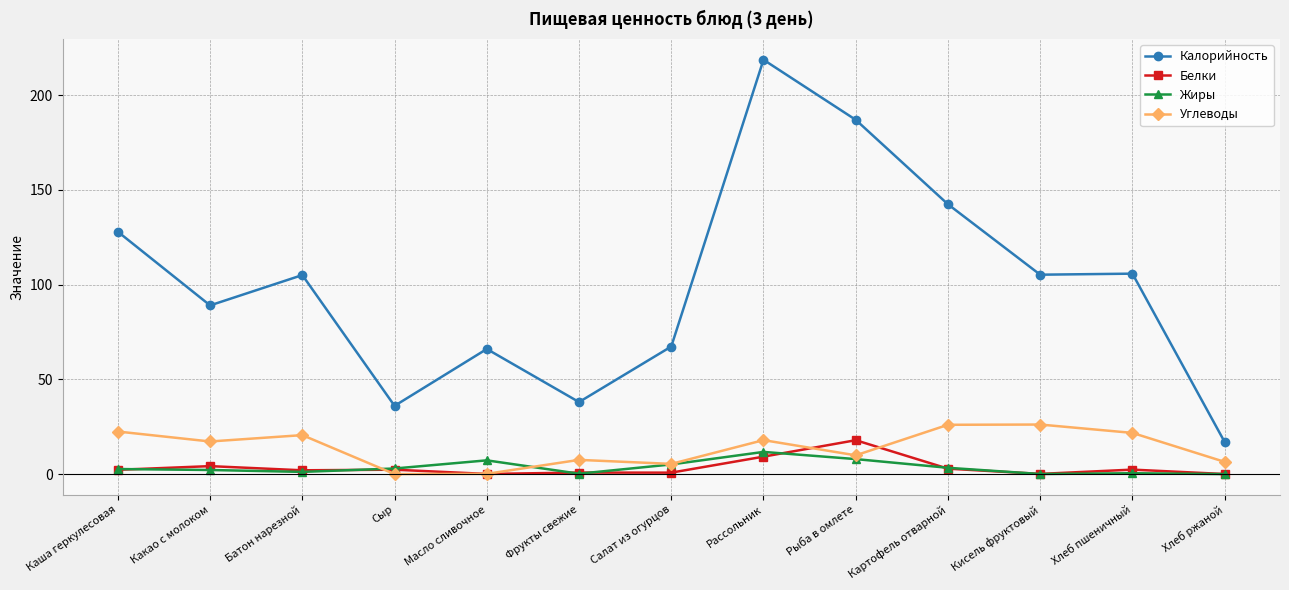

What is the maximum value shown in the chart?

218.6